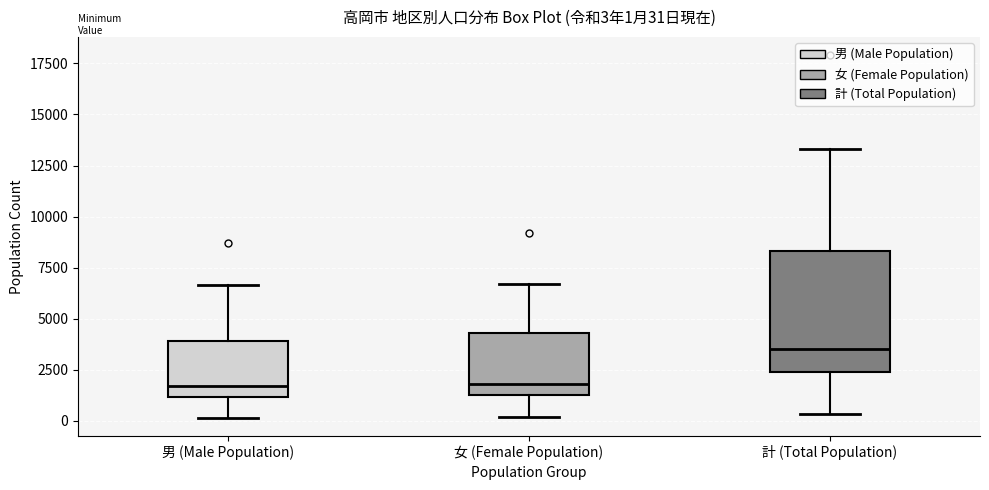

Comparing the boxes themselves (not the whiskers), which one is the tallest?

計 (Total Population)